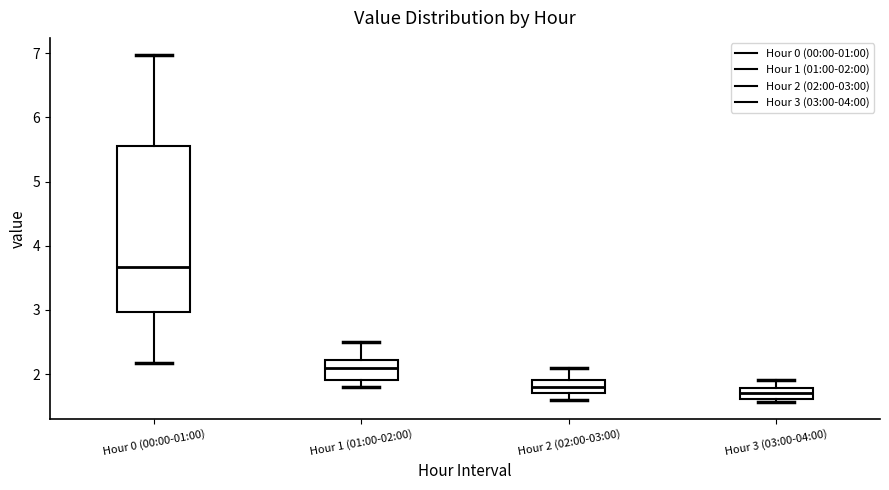

Reading left to right, read every box against the y-axis: the position of its median line, the range the box covers, and the ends of its whiskers. The values are not printed on the chart, so give them approximately, as read against the axis.

Hour 0 (00:00-01:00): median 3.7, box 3.0 to 5.6, whiskers 2.2 to 7.0
Hour 1 (01:00-02:00): median 2.1, box 1.9 to 2.2, whiskers 1.8 to 2.5
Hour 2 (02:00-03:00): median 1.8, box 1.7 to 1.9, whiskers 1.6 to 2.1
Hour 3 (03:00-04:00): median 1.7, box 1.6 to 1.8, whiskers 1.6 (just below the box's lower edge) to 1.9